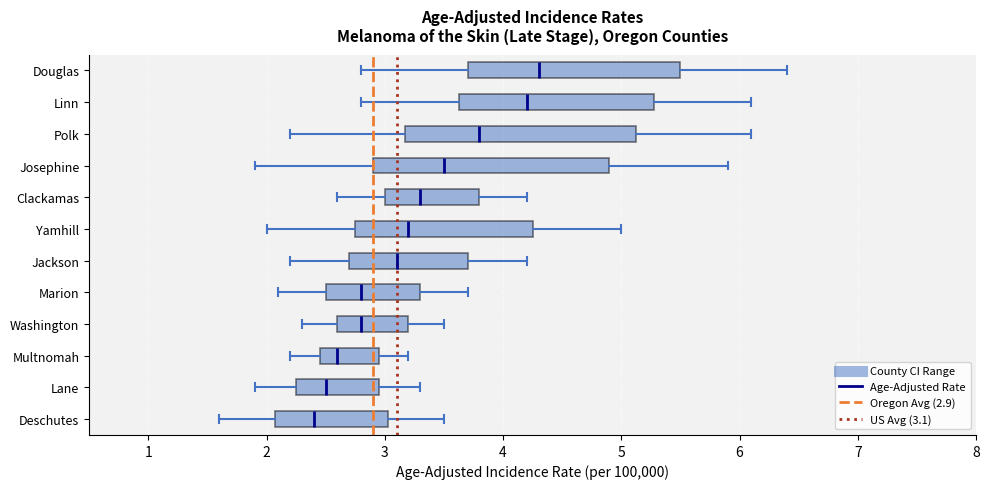

Where does the right whisker of the box for Yamhill end on the x-axis? The values are not printed on the chart, so give them approximately, as read against the axis.

5.0